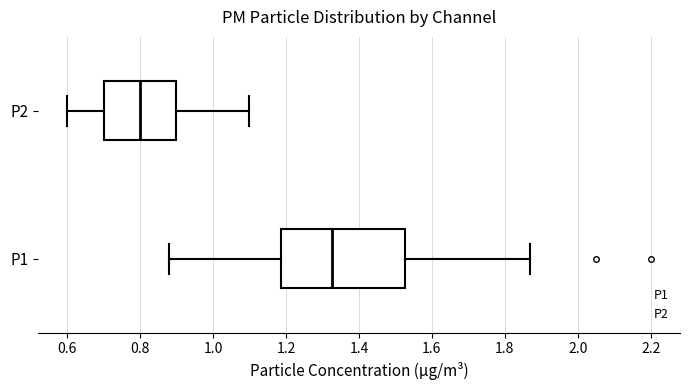

Comparing the boxes themselves (not the whiskers), which one is the widest?

P1